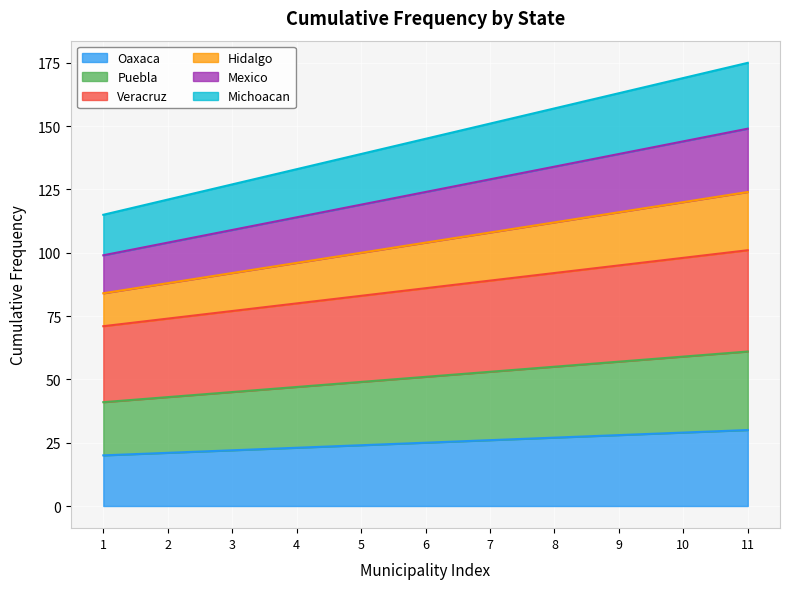

Which has a higher value, 3 or 9?

9